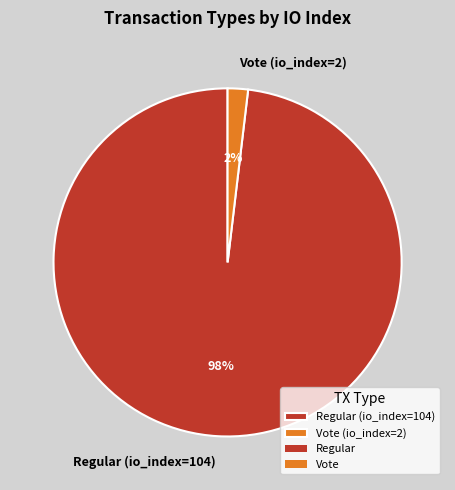

What is the majority slice?

Regular (io_index=104)